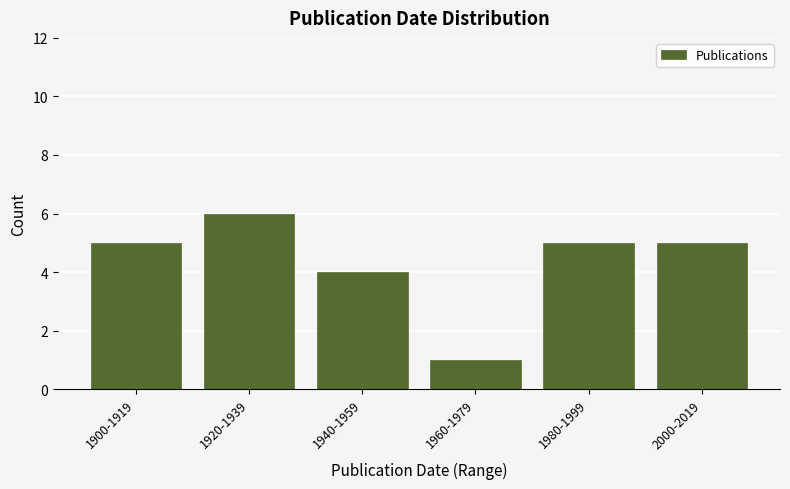

Reading right to left, transcribe all the data shown in this chart.

2000-2019=5	1980-1999=5	1960-1979=1	1940-1959=4	1920-1939=6	1900-1919=5